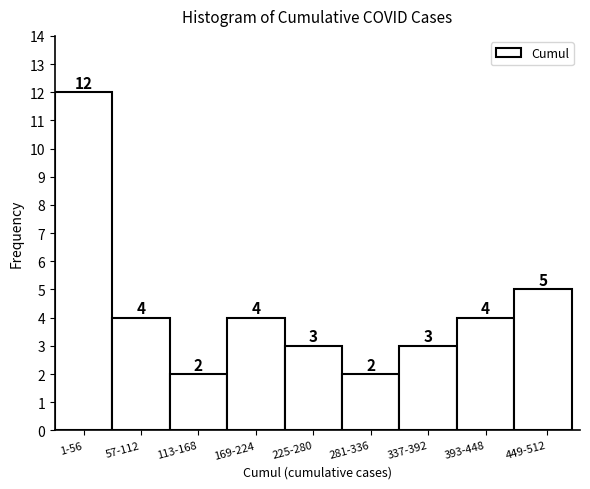

Reading left to right, transcribe all the data shown in this chart.

12	4	2	4	3	2	3	4	5